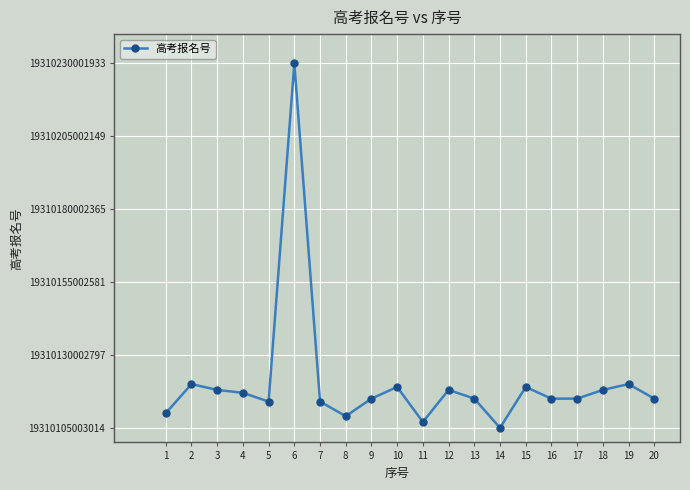

Between 8 and 10, which is larger?

10